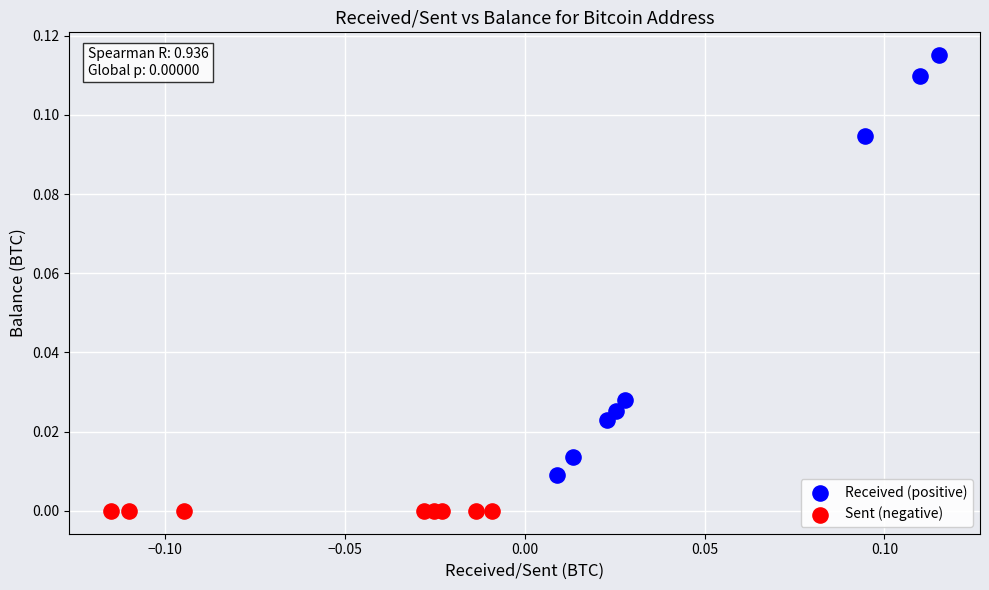

Which series contains the highest Y value?

Received (positive)